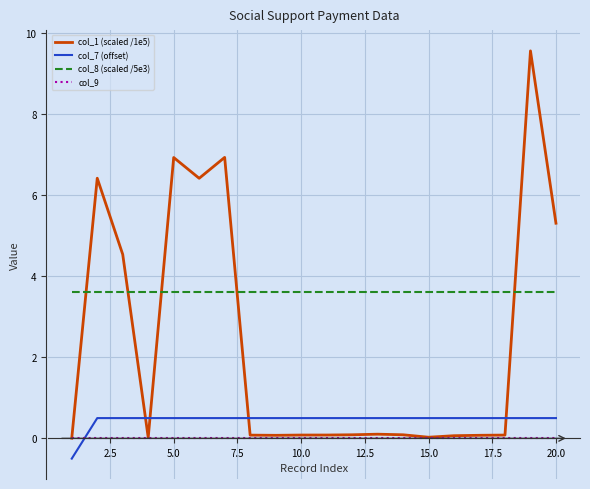

What is the minimum value for col_7 (offset)?

-0.5